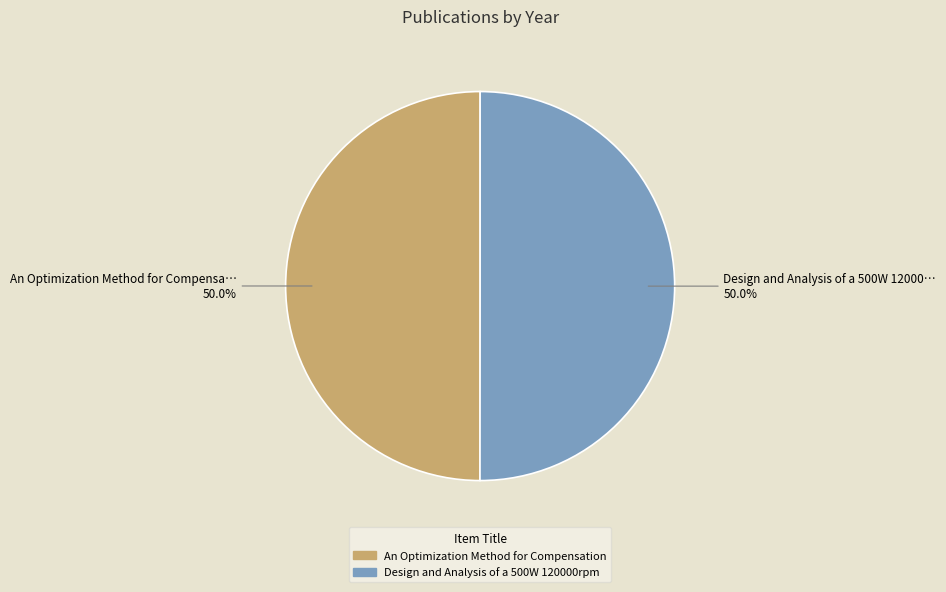

What percentage is the An Optimization Method for Compensation slice, to the nearest percent?

50%